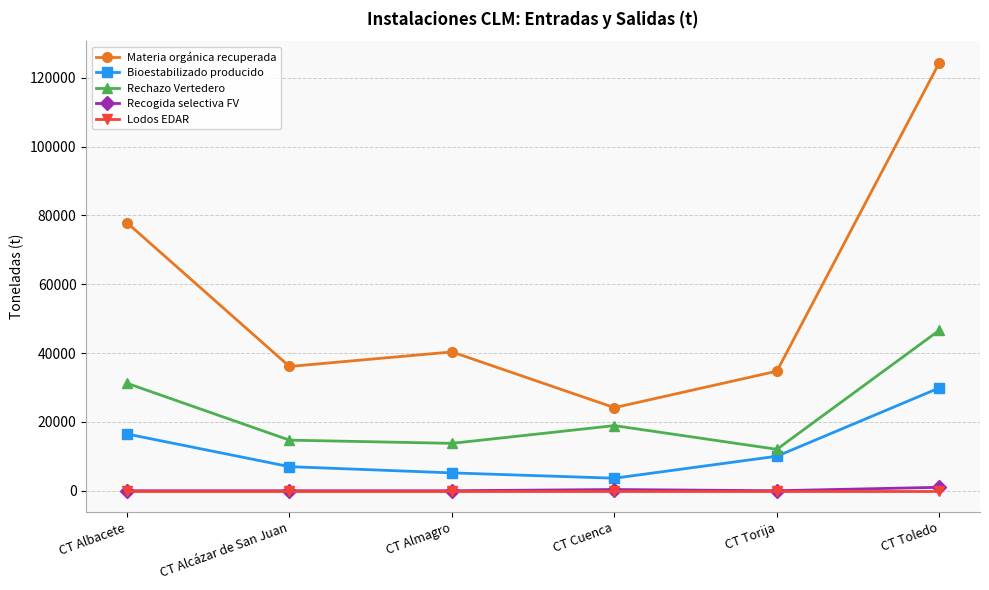

What is the total value across all series at CT Albacete?

125581.4